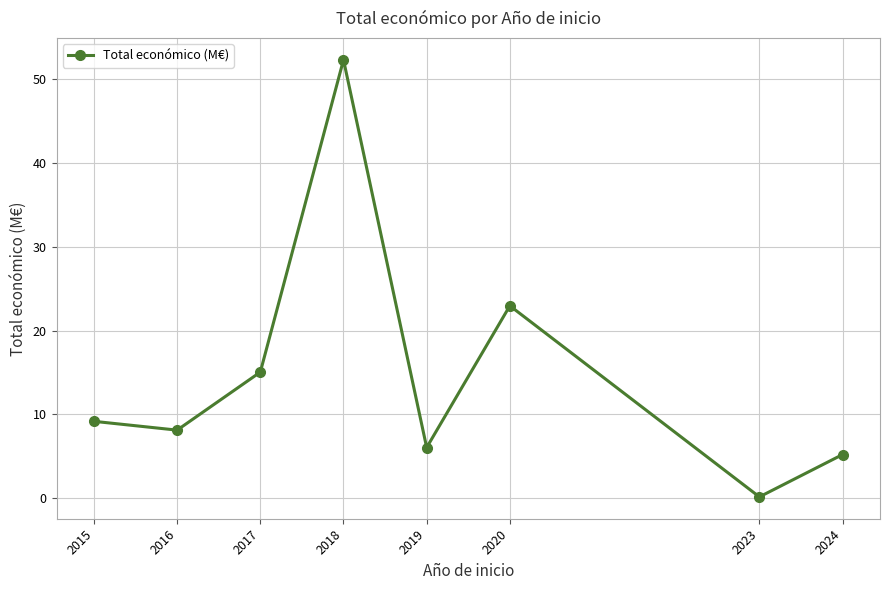

How many points are higher than both their immediate neighbors (excluding endpoints)?

2